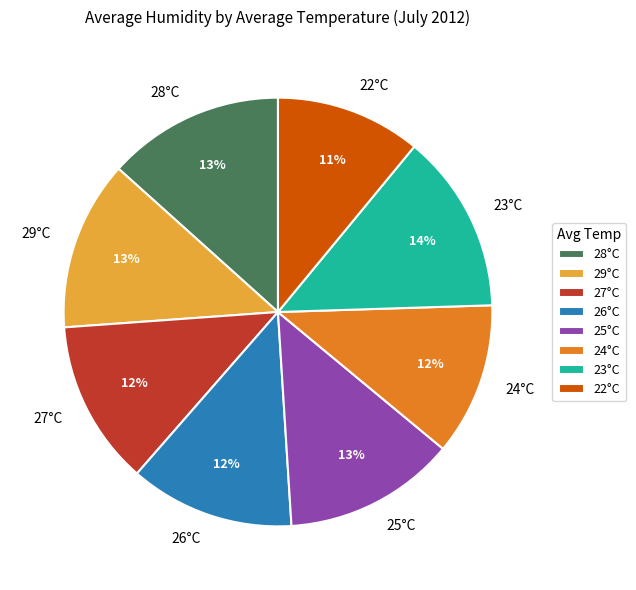

Combined, do 25°C and 28°C account for over 50%?

No